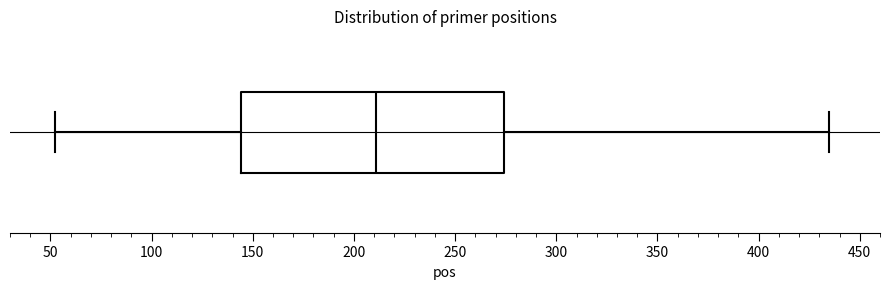

Where is the right edge of the box on the x-axis? The values are not printed on the chart, so give them approximately, as read against the axis.

275